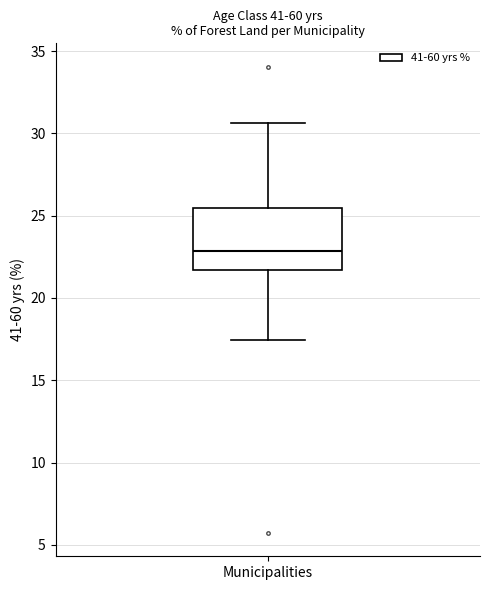

Transcribe this box plot: give where the median line is, the range the box spans, and where the two whiskers end, as read against the y-axis. The values are not printed on the chart, so give them approximately, as read against the axis.

median 23.0, box 21.5 to 25.5, whiskers 17.5 to 30.5